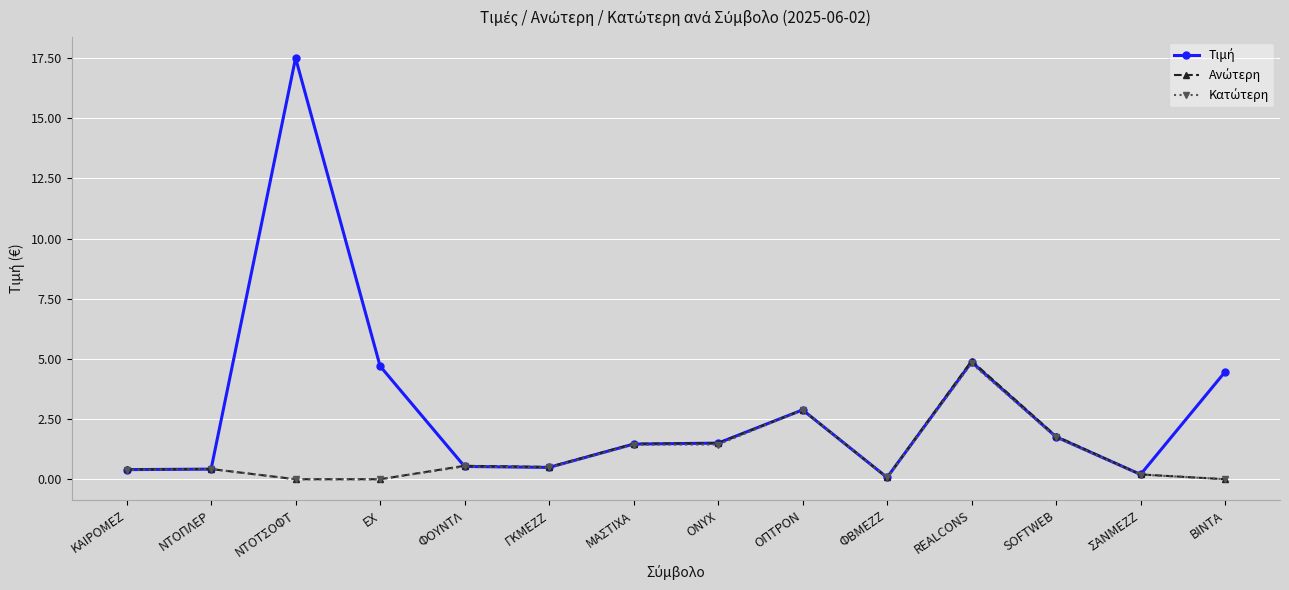

How many distinct data groups are displayed?

3